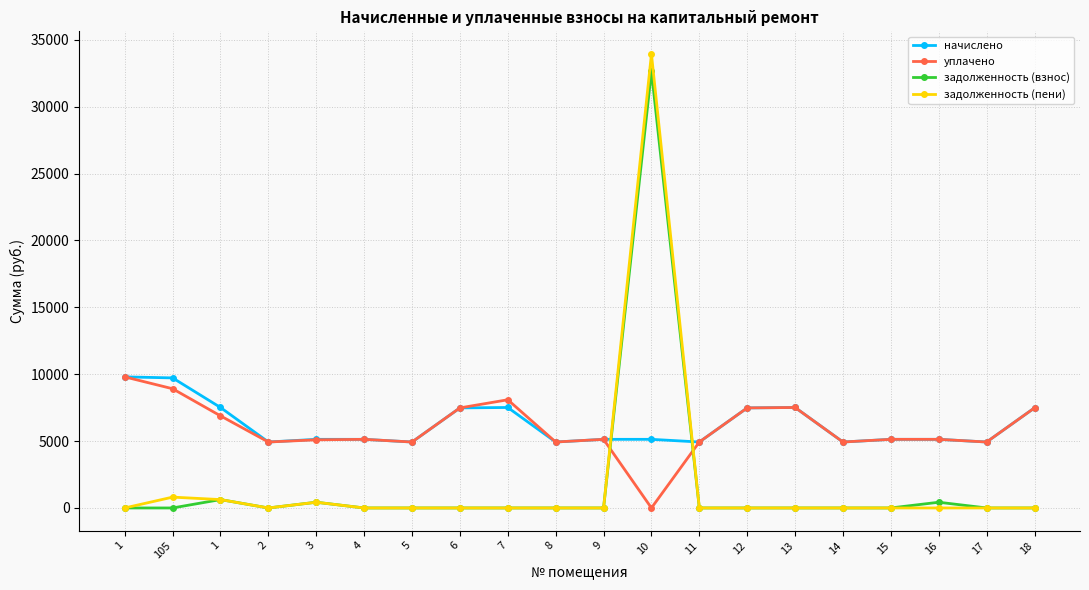

How many categories are shown in the chart?

20